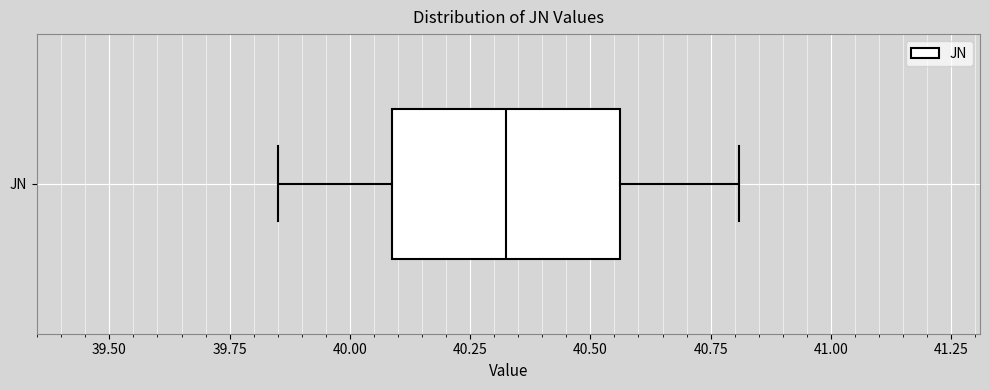

Where is the right edge of the box for JN on the x-axis? The values are not printed on the chart, so give them approximately, as read against the axis.

40.55